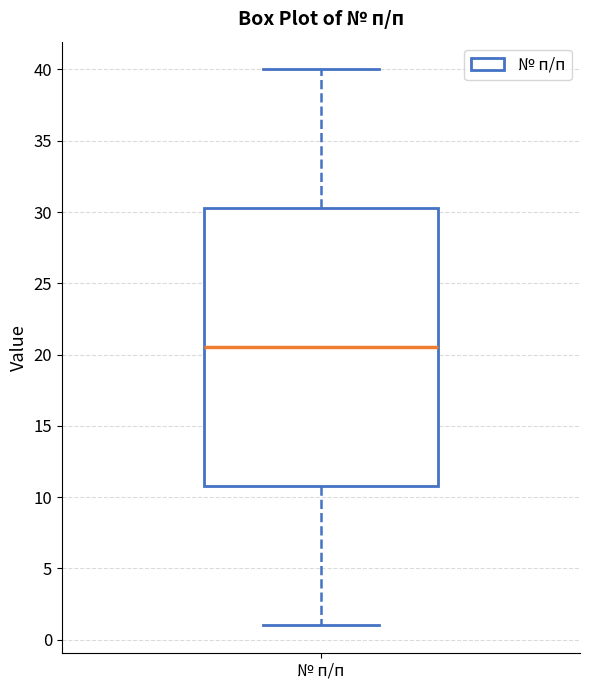

Transcribe this box plot: give where the median line is, the range the box spans, and where the two whiskers end, as read against the y-axis. The values are not printed on the chart, so give them approximately, as read against the axis.

median 20.5, box 11.0 to 30.5, whiskers 1.0 to 40.0